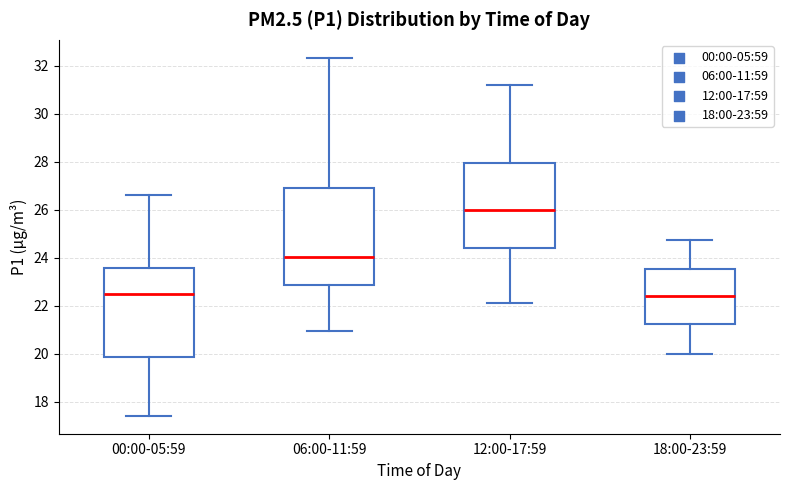

Comparing the boxes themselves (not the whiskers), which one is the tallest?

06:00-11:59